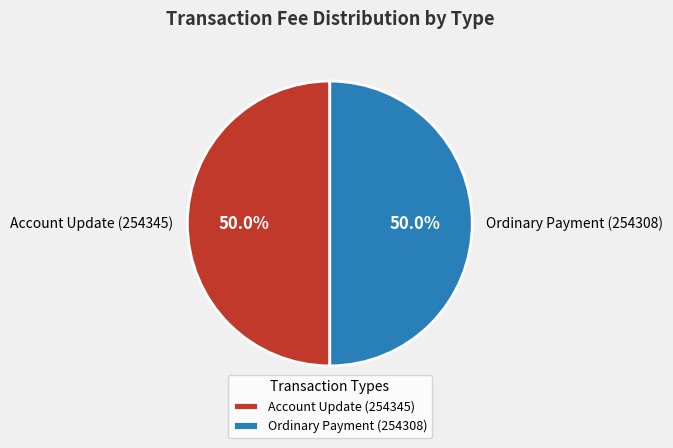

Approximately how many times larger is the value at Account Update (254345) compared to Ordinary Payment (254308)?

1.0